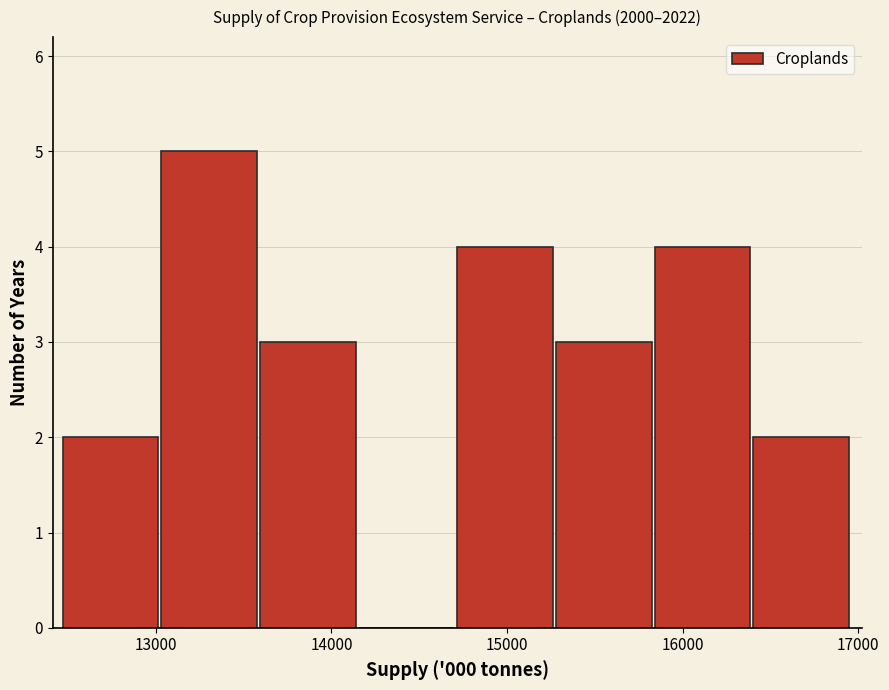

Reading left to right, transcribe this chart: for each bar, give the range it covers on the x-axis and its height. Neither the bar edges nor the heights are printed on the chart, so give them approximately, as read against the axes.

12500 to 13000: 2
13000 to 13600: 5
13600 to 14200: 3
14200 to 14700: 0
14700 to 15300: 4
15300 to 15800: 3
15800 to 16400: 4
16400 to 17000: 2